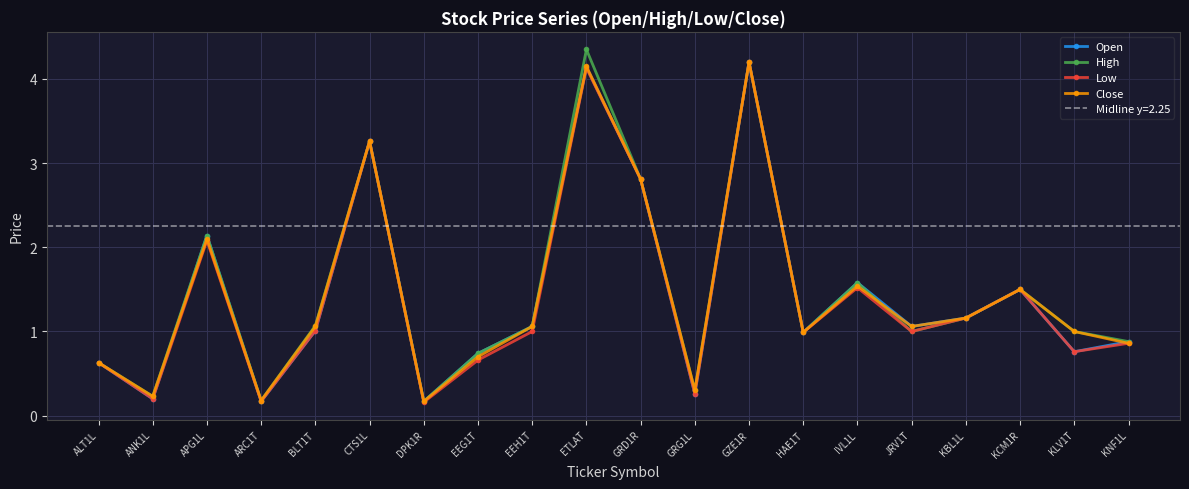

True or false: Open has a value of 7.4 at ETLAT.

False